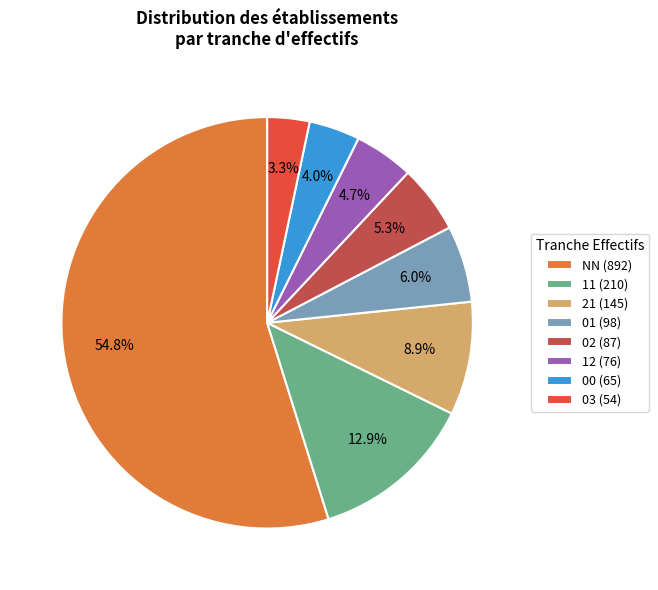

Does 12 represent more than half of the total?

No